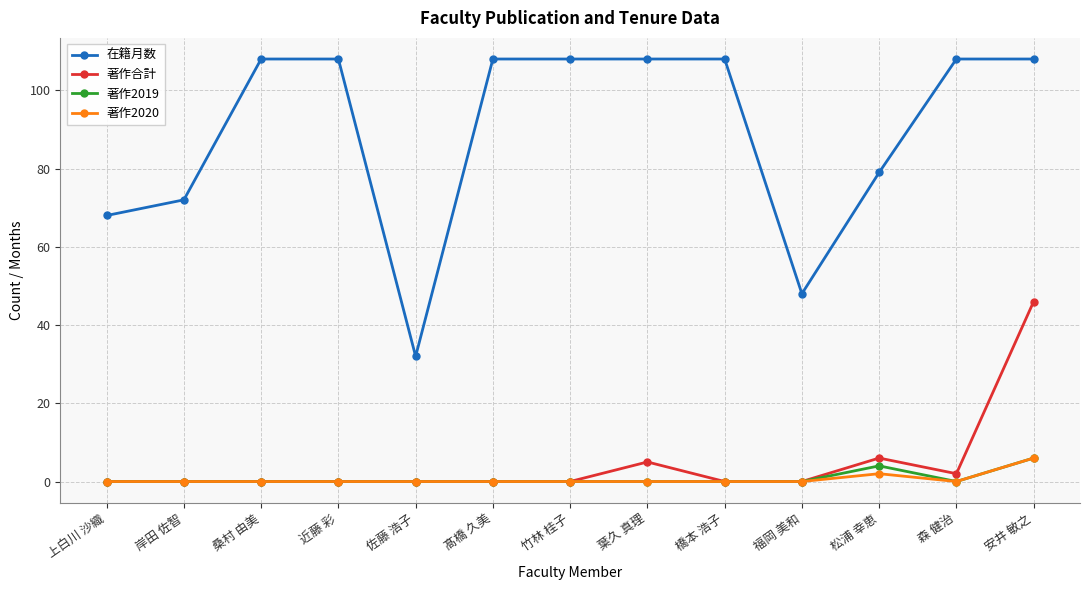

What is the sum of all 在籍月数 values?

1163